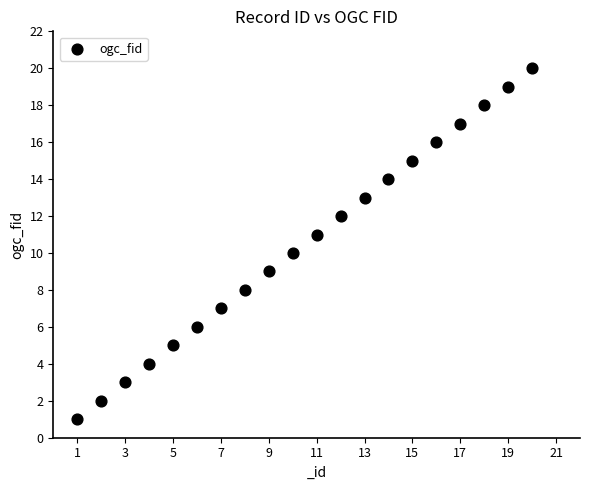

What is the range of Y values (max minus min)?

19